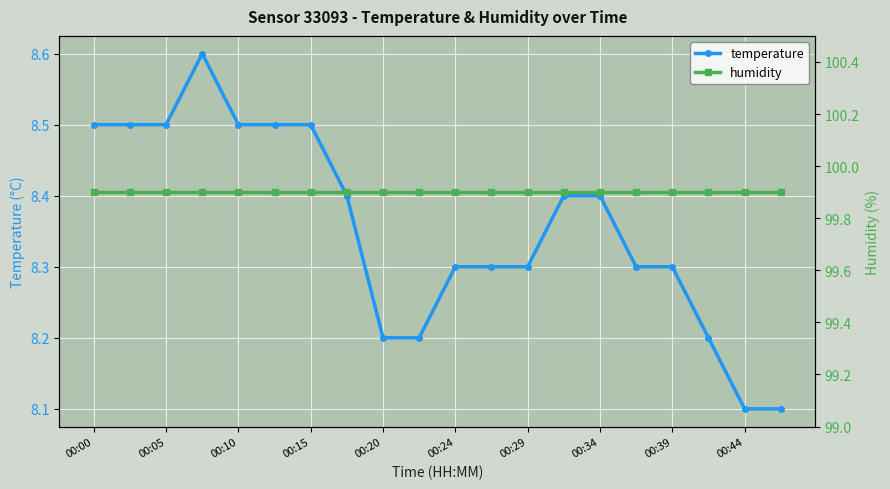

True or false: temperature has a value of 13.1 at 00:24.

False